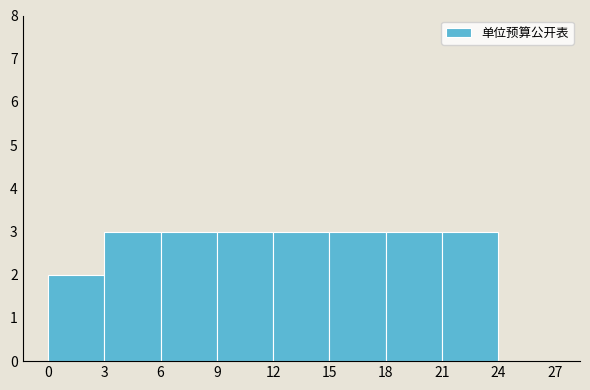

Reading left to right, list every bar in this chart as the range it spans on the x-axis followed by its height. The values are not printed on the chart, so give them approximately, as read against the axis.

0 to 3: 2
3 to 6: 3
6 to 9: 3
9 to 12: 3
12 to 15: 3
15 to 18: 3
18 to 21: 3
21 to 24: 3
24 to 27: 0